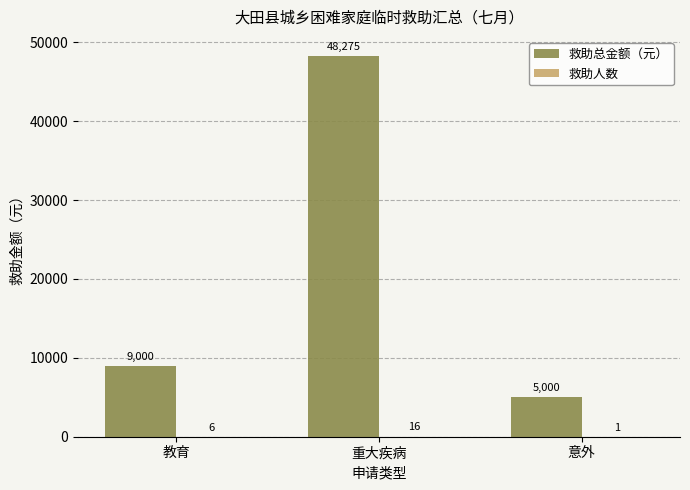

What is the sum of the 救助总金额（元） values at 教育 and 意外?

14000